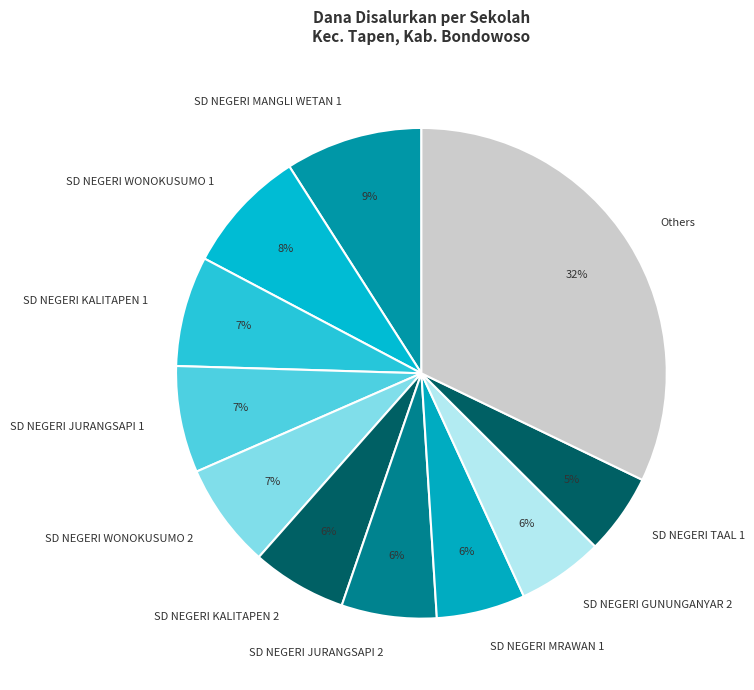

Which slice is the largest?

Others